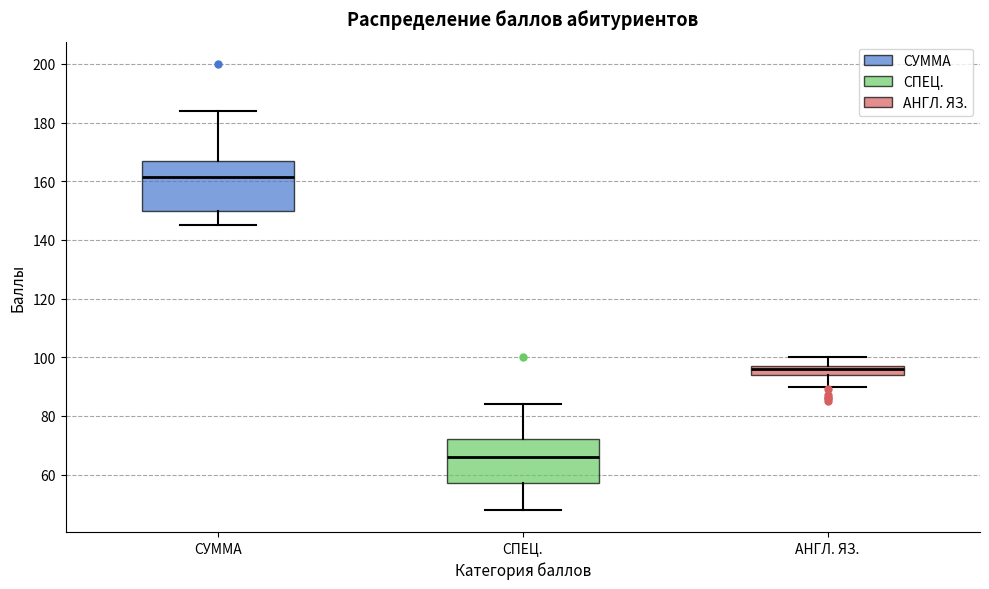

Which box has the highest median line?

СУММА